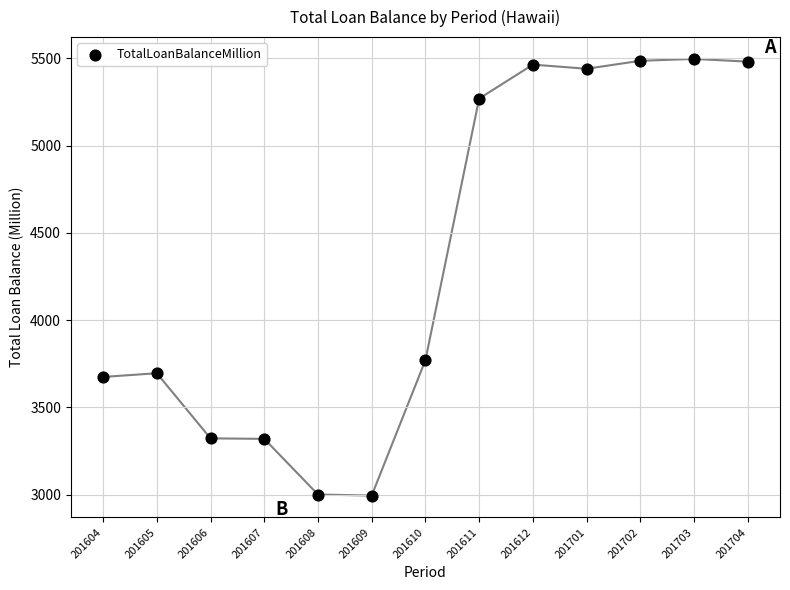

What Y value in the scatter plot is closest to 4245?

3770.1